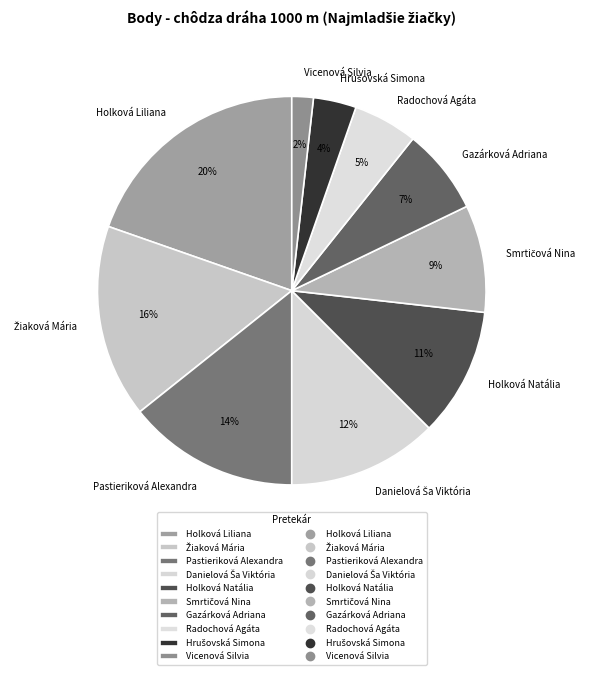

The Radochová Agáta slice represents 5% of the pie. True or false?

True